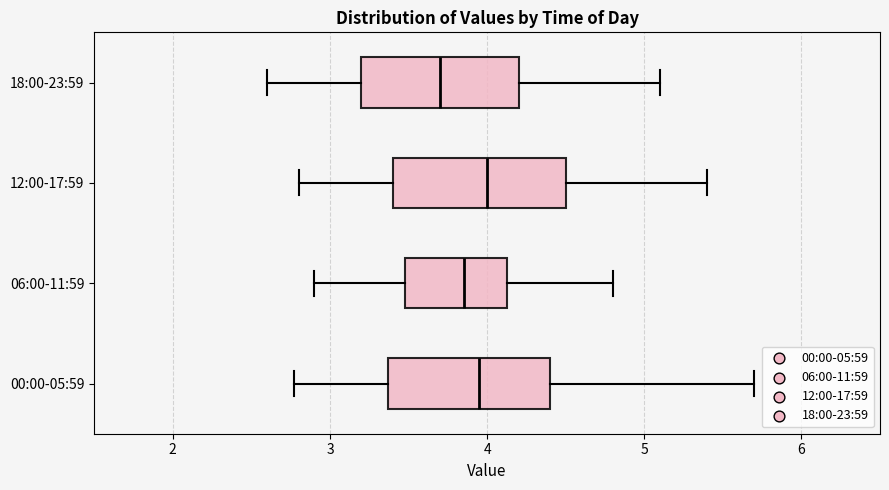

Reading bottom to top, transcribe this box plot: for each box, give where its median line is, the range the box spans, and where its two whiskers end, as read against the x-axis. The values are not printed on the chart, so give them approximately, as read against the axis.

00:00-05:59: median 4.0, box 3.4 to 4.4, whiskers 2.8 to 5.7
06:00-11:59: median 3.9, box 3.5 to 4.1, whiskers 2.9 to 4.8
12:00-17:59: median 4.0, box 3.4 to 4.5, whiskers 2.8 to 5.4
18:00-23:59: median 3.7, box 3.2 to 4.2, whiskers 2.6 to 5.1